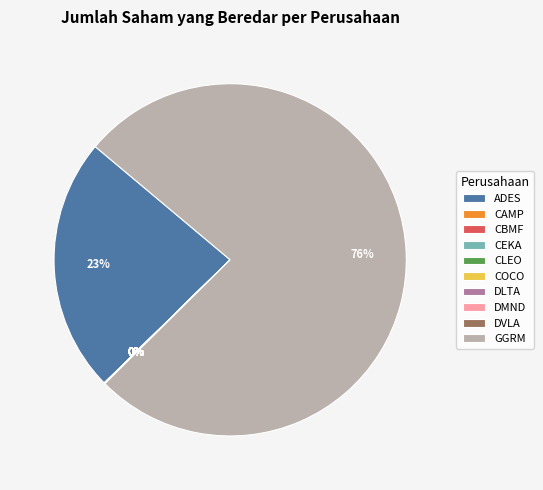

Is it true that GGRM is 86% of the pie?

False